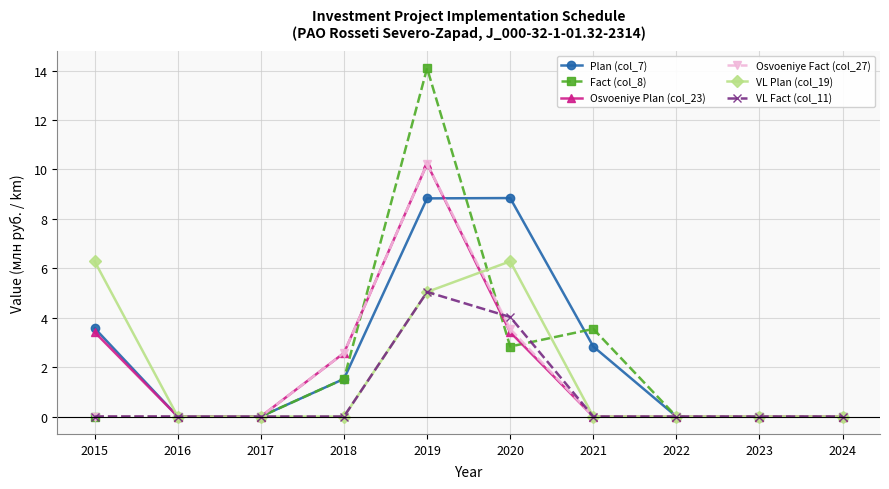

What is the value of the Osvoeniye Fact (col_27) point at the 5th from the left?

10.2